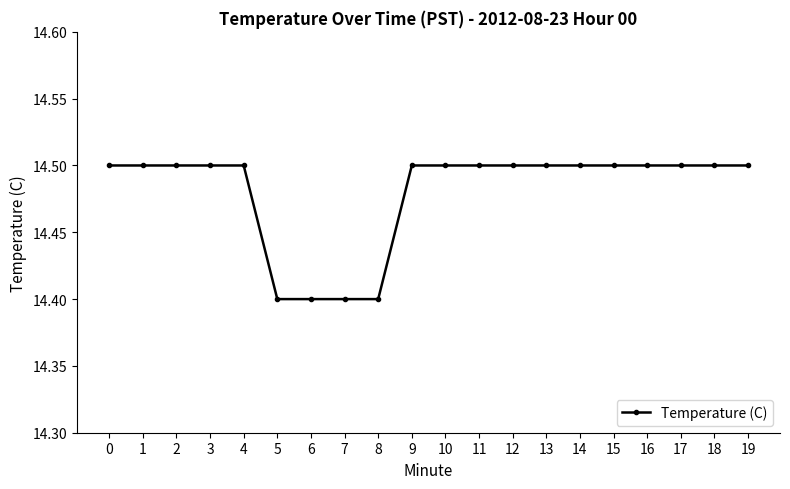

What is the smallest value displayed?

14.4